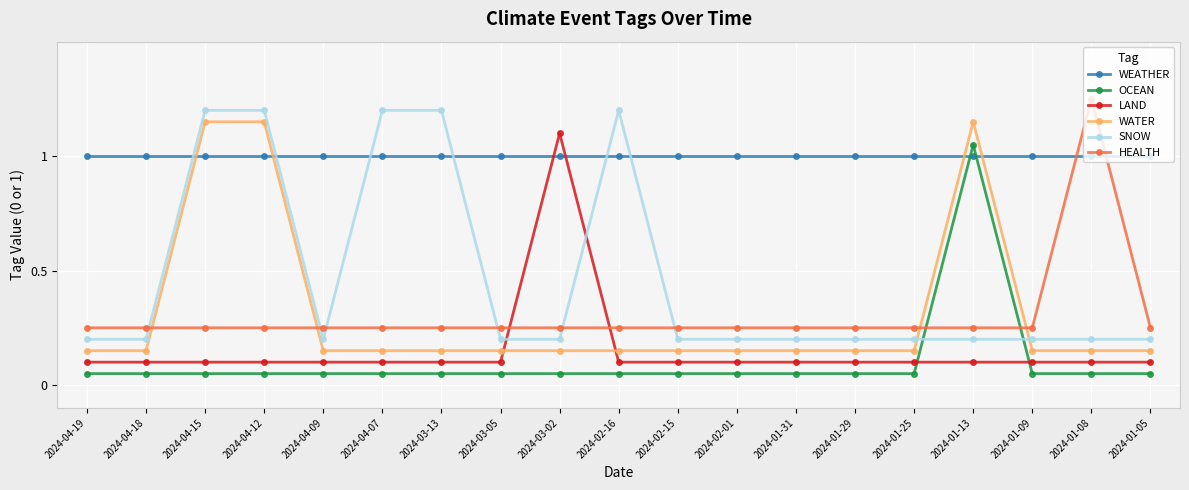

At how many categories does at least one series exceed 0?

19